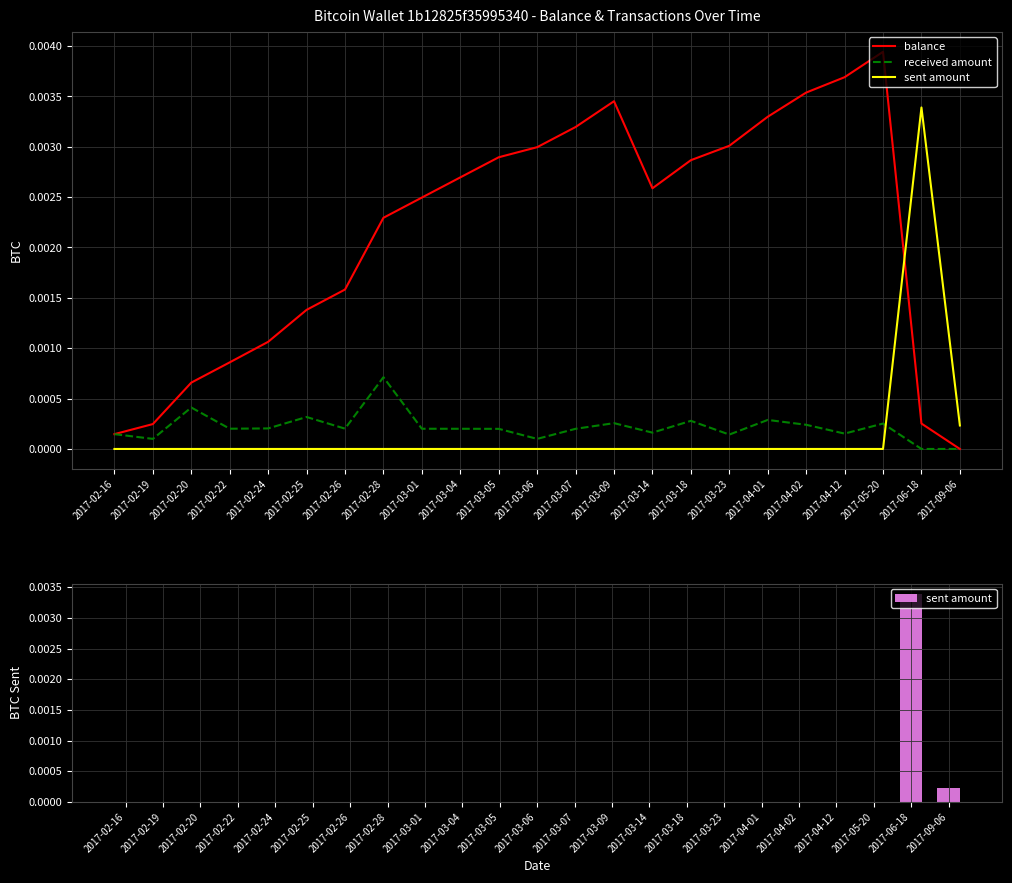

Between 2017-03-05 and 2017-03-06, which series saw the biggest shift?

balance